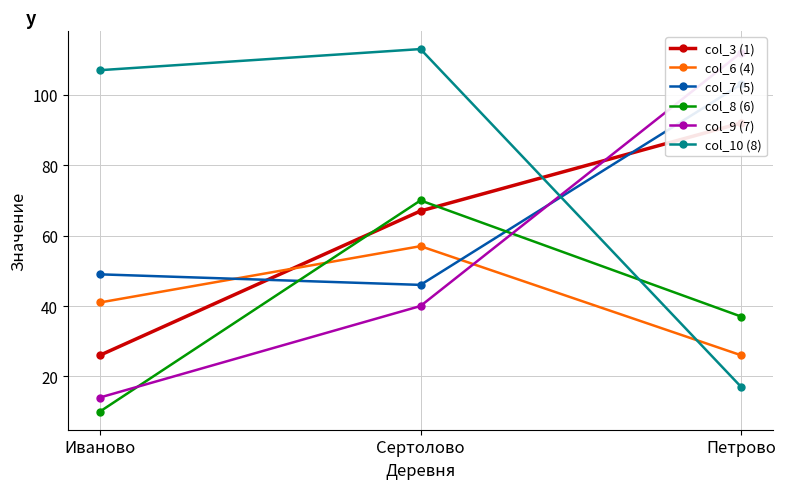

What is the sum of all col_3 (1) values?

185